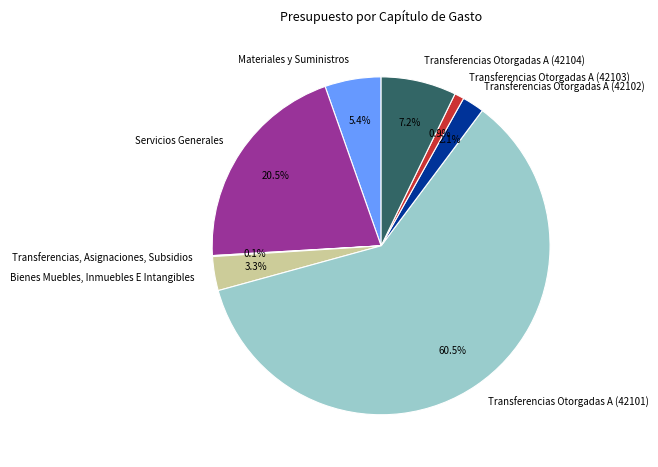

Approximately how many times larger is the value at Materiales y Suministros compared to Servicios Generales?

0.3